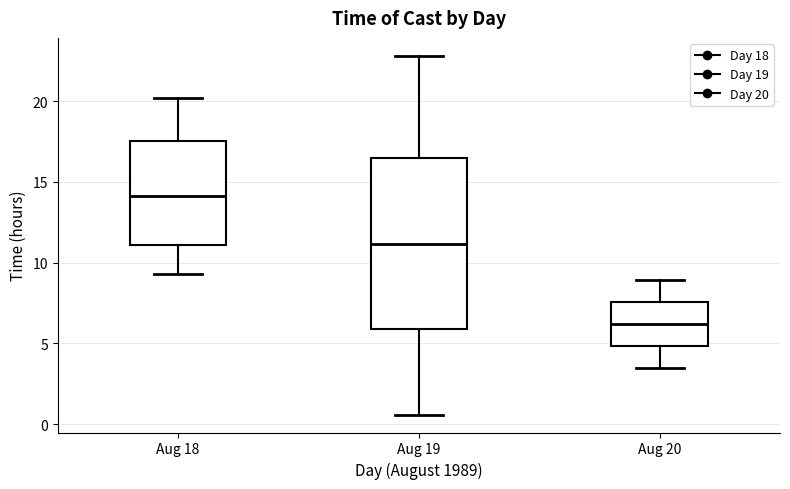

Which box's median line is the lowest?

Aug 20